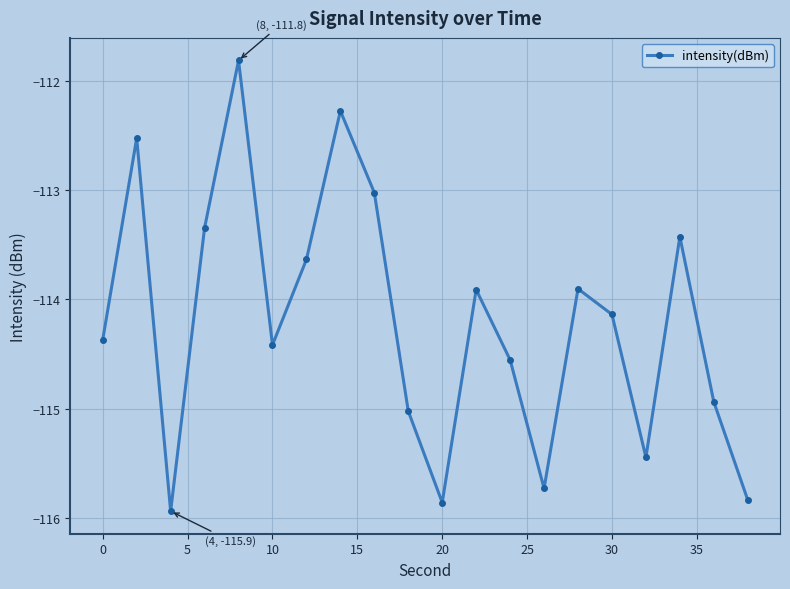

How many points are lower than both their immediate neighbors (excluding endpoints)?

5